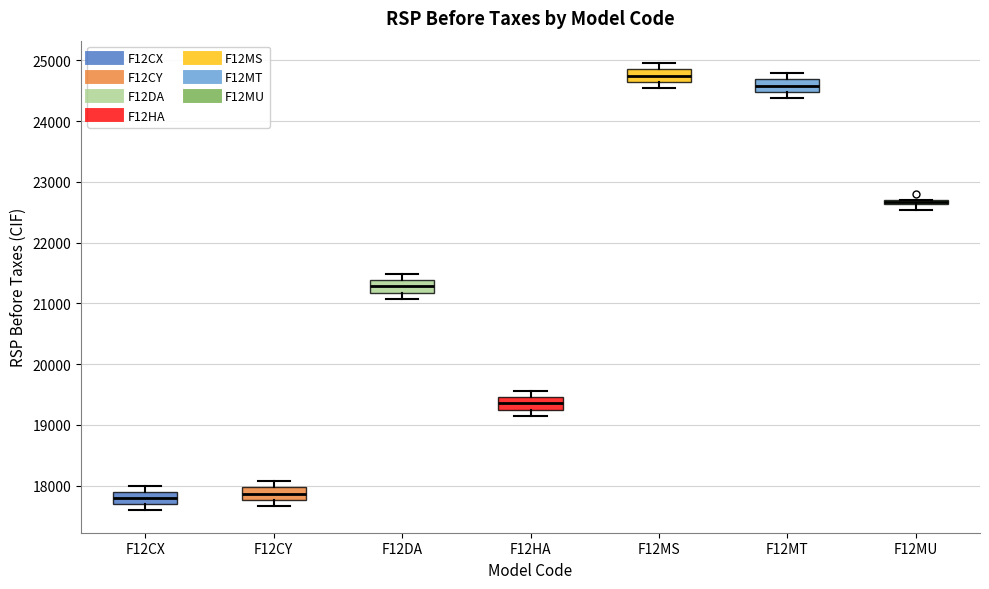

Where does the median line of the box for F12MS sit on the y-axis? The values are not printed on the chart, so give them approximately, as read against the axis.

24700